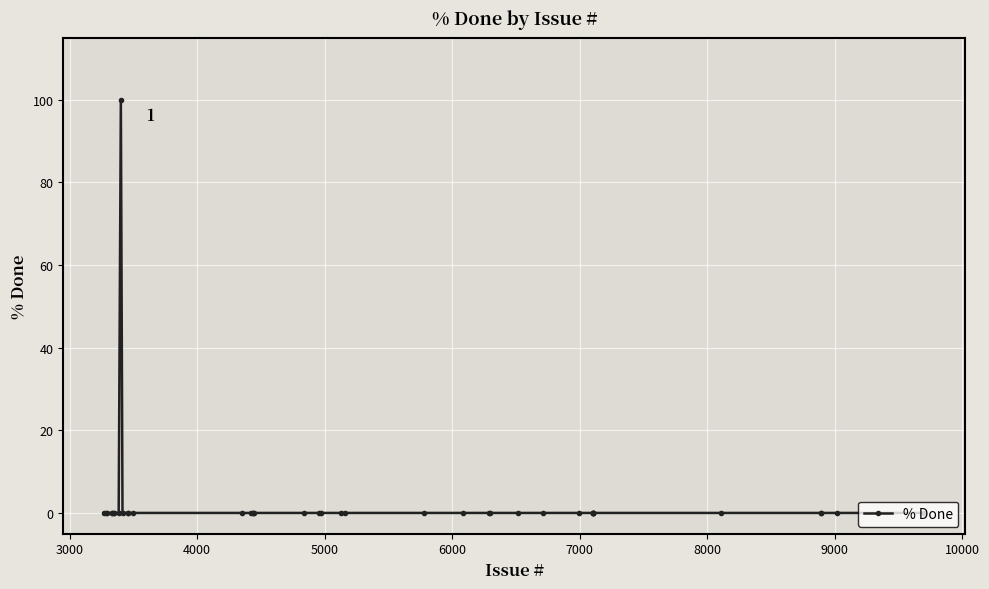

What is the difference between the maximum and minimum values?

100